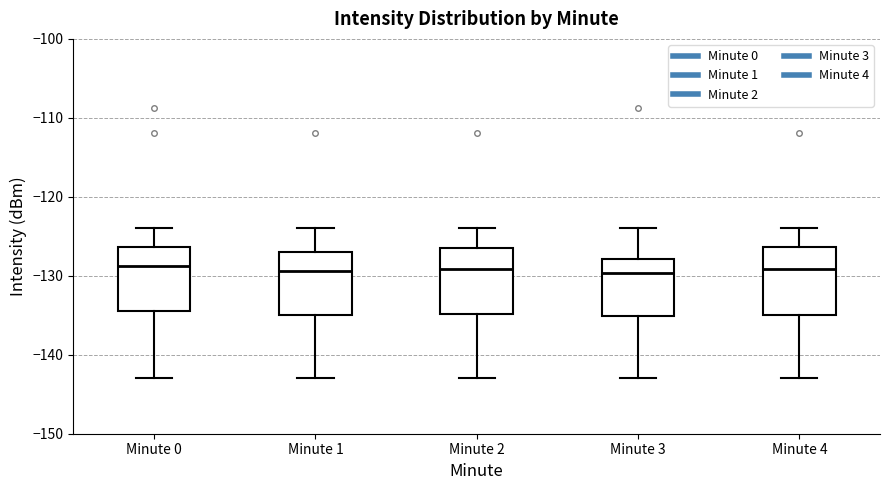

Reading left to right, read every box against the y-axis: the position of its median line, the range the box covers, and the ends of its whiskers. The values are not printed on the chart, so give them approximately, as read against the axis.

Minute 0: median -129, box -134 to -126, whiskers -143 to -124
Minute 1: median -129, box -135 to -127, whiskers -143 to -124
Minute 2: median -129, box -135 to -126, whiskers -143 to -124
Minute 3: median -130, box -135 to -128, whiskers -143 to -124
Minute 4: median -129, box -135 to -126, whiskers -143 to -124